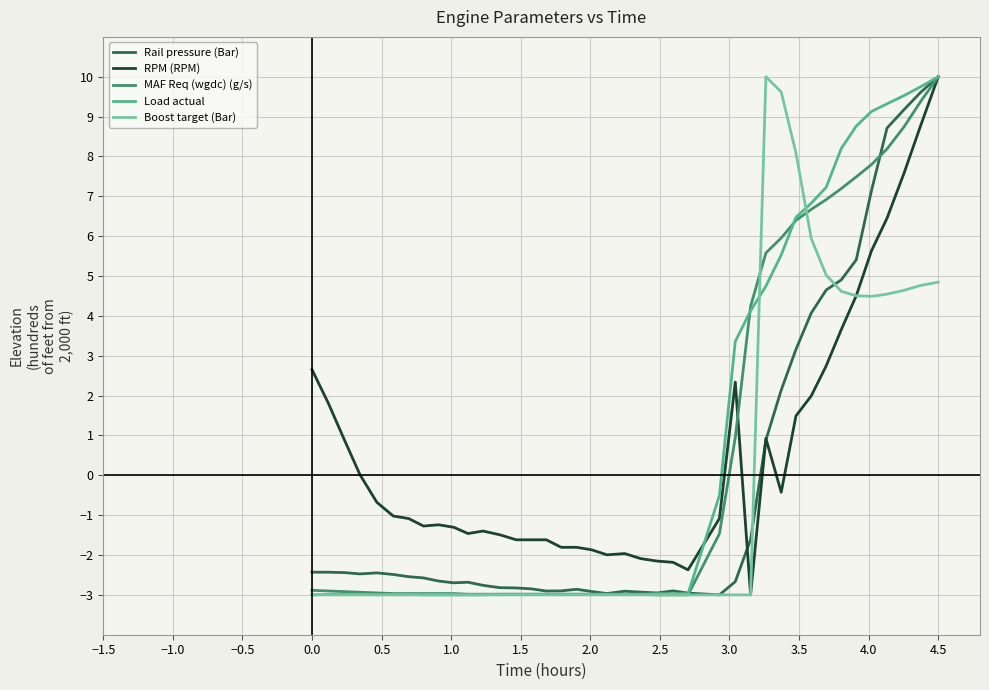

What is the minimum value for Boost target (Bar)?

-3.0